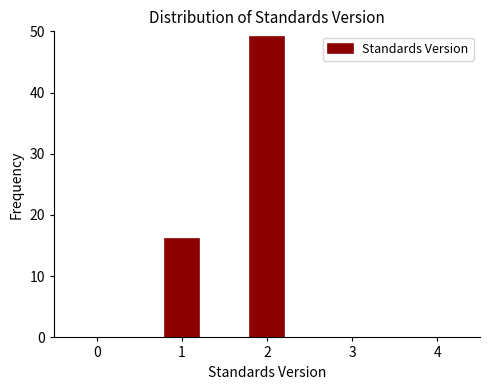

Reading left to right, list all the values displayed in this chart.

16	49